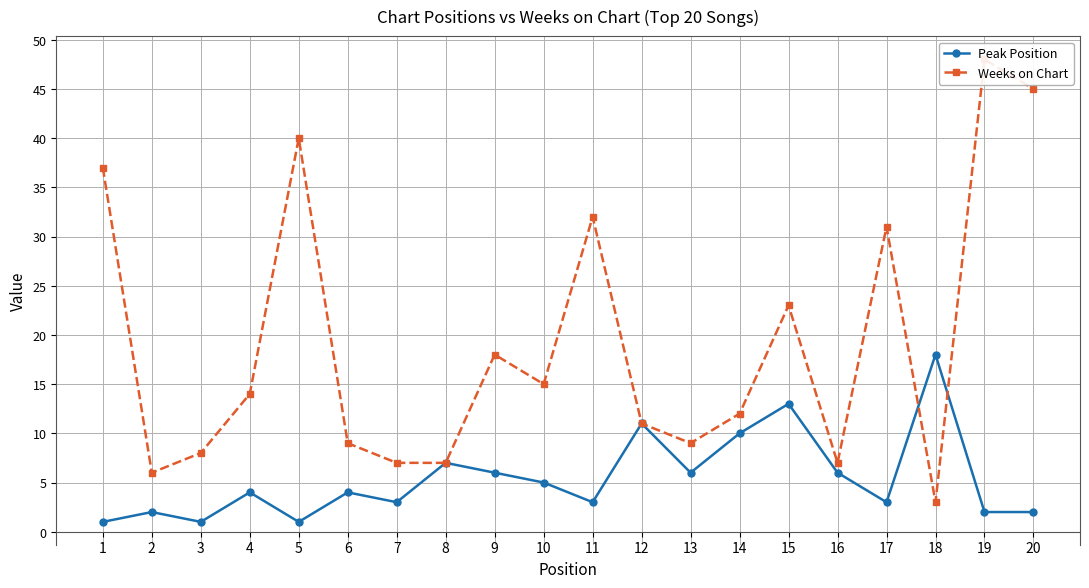

How many interior local peaks does the Peak Position series have?

7